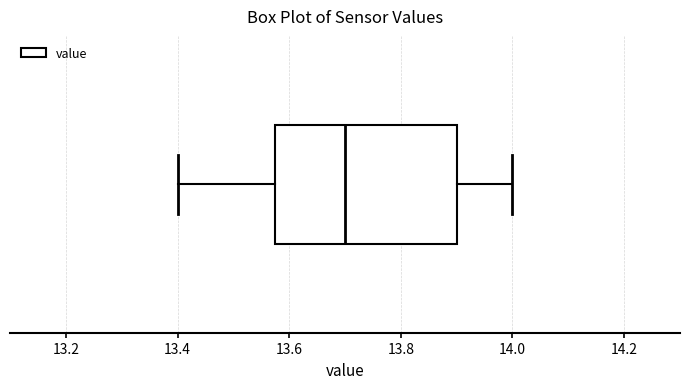

Read this box plot against the x-axis: the position of the median line, the range covered by the box, and the ends of both whiskers. The values are not printed on the chart, so give them approximately, as read against the axis.

median 13.70, box 13.58 to 13.90, whiskers 13.40 to 14.00